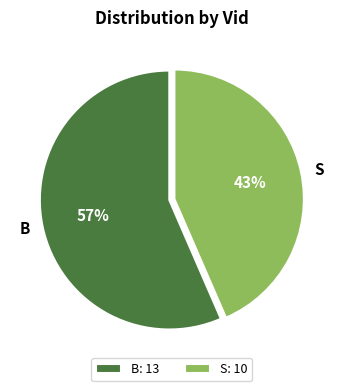

Between B and S, which is larger?

B